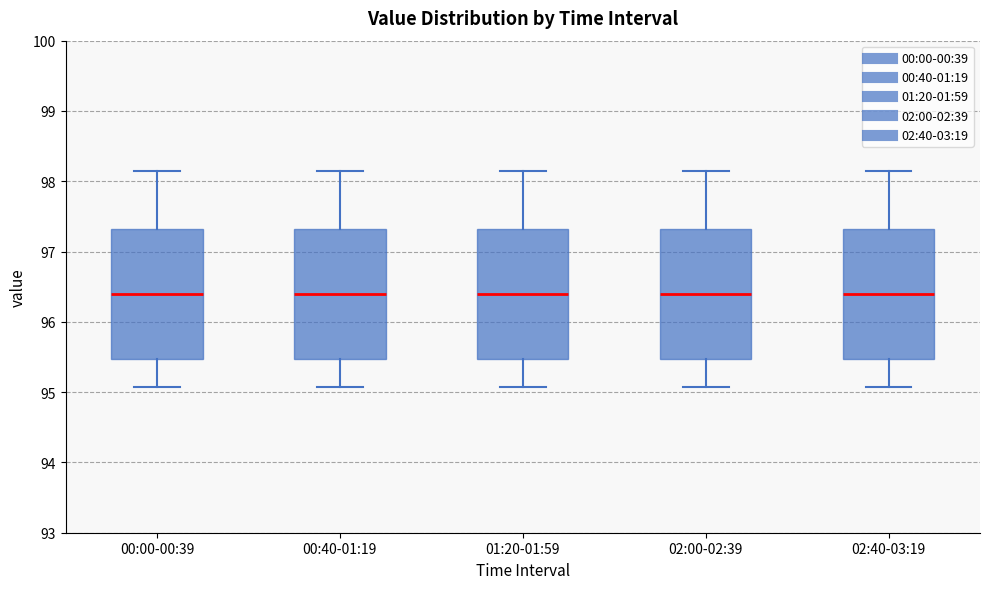

Reading left to right, transcribe this box plot: for each box, give where its median line is, the range the box spans, and where its two whiskers end, as read against the y-axis. The values are not printed on the chart, so give them approximately, as read against the axis.

00:00-00:39: median 96.4, box 95.5 to 97.3, whiskers 95.1 to 98.1
00:40-01:19: median 96.4, box 95.5 to 97.3, whiskers 95.1 to 98.1
01:20-01:59: median 96.4, box 95.5 to 97.3, whiskers 95.1 to 98.1
02:00-02:39: median 96.4, box 95.5 to 97.3, whiskers 95.1 to 98.1
02:40-03:19: median 96.4, box 95.5 to 97.3, whiskers 95.1 to 98.1